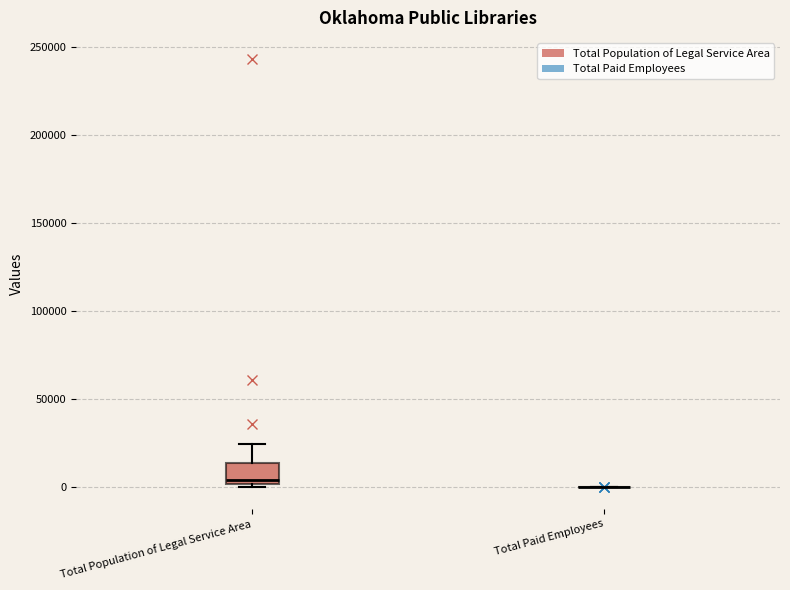

Reading left to right, transcribe this box plot: for each box, give where its median line is, the range the box spans, and where its two whiskers end, as read against the y-axis. The values are not printed on the chart, so give them approximately, as read against the axis.

Total Population of Legal Service Area: median 5000, box 0 to 15000, whiskers 0 (just below the box's lower edge) to 25000
Total Paid Employees: box collapsed to a line at 0, whiskers 0 to 0